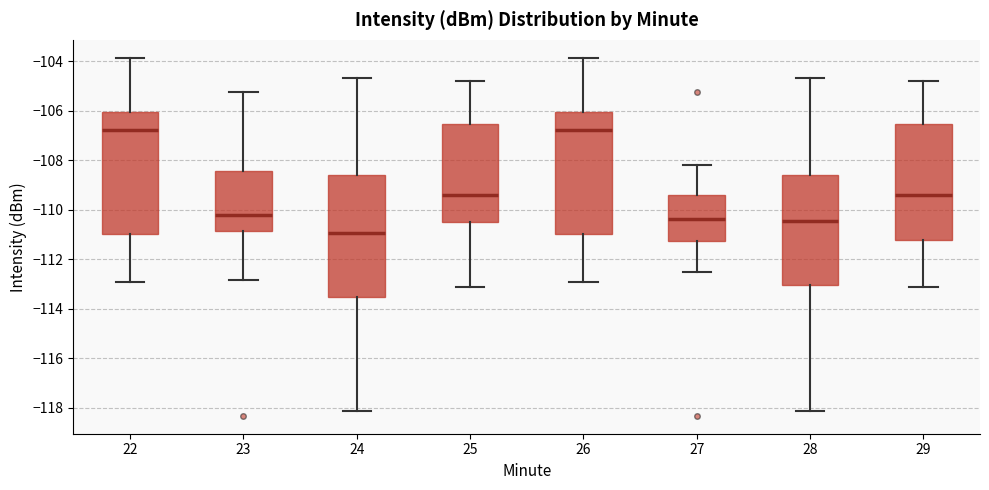

Where does the median line of the box at x = 23 sit on the y-axis? The values are not printed on the chart, so give them approximately, as read against the axis.

-110.2